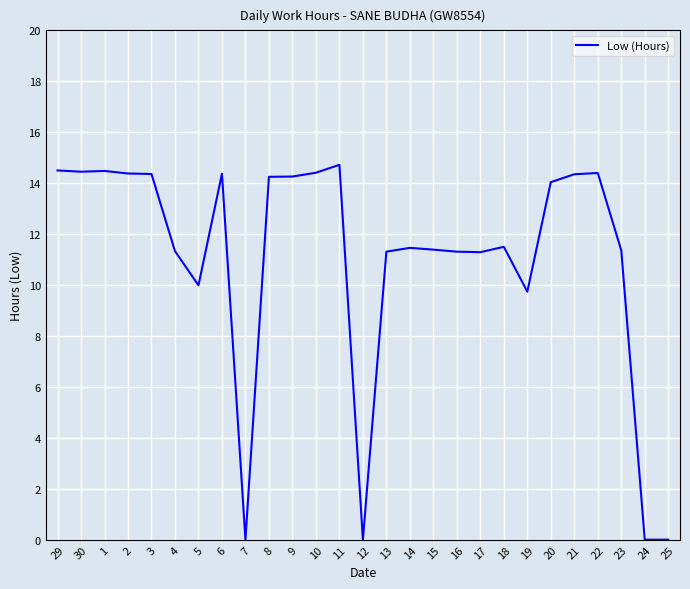

Does the chart display data point markers on the line(s)?

No